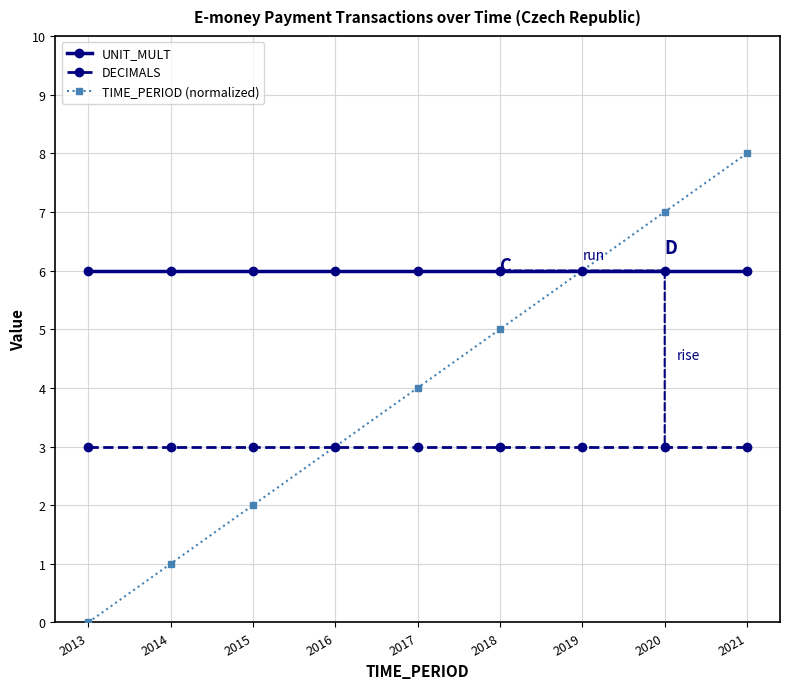

At which category is the sum across all series the highest?

2021